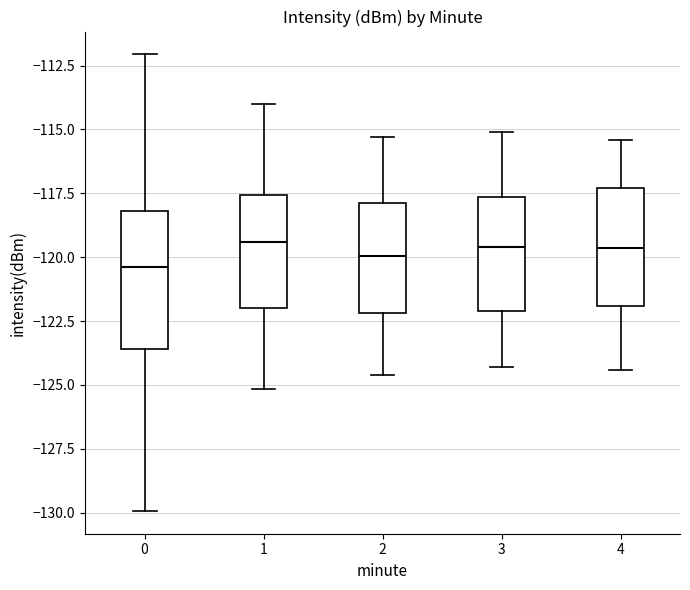

Where does the upper whisker of the box at x = 2 end on the y-axis? The values are not printed on the chart, so give them approximately, as read against the axis.

-115.5